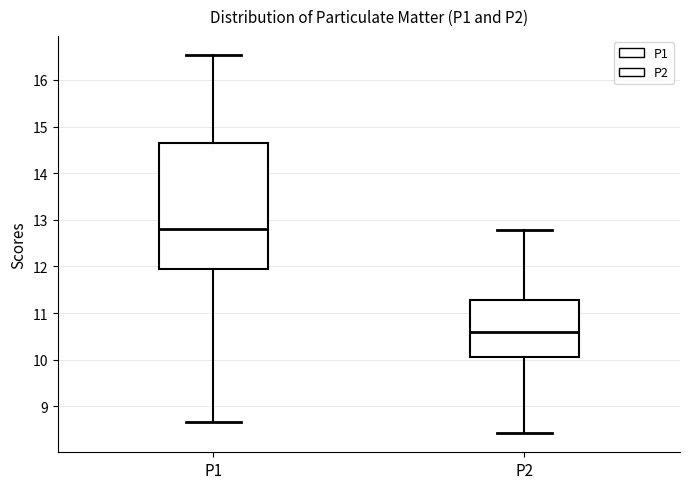

Which box is the tallest, from its lower edge to its upper edge?

P1